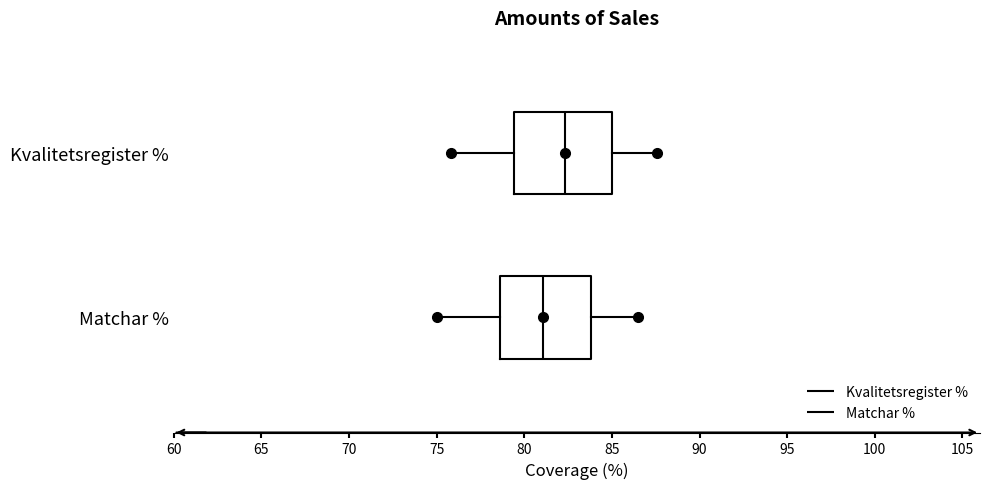

Which box's median line is the furthest to the right?

Kvalitetsregister %